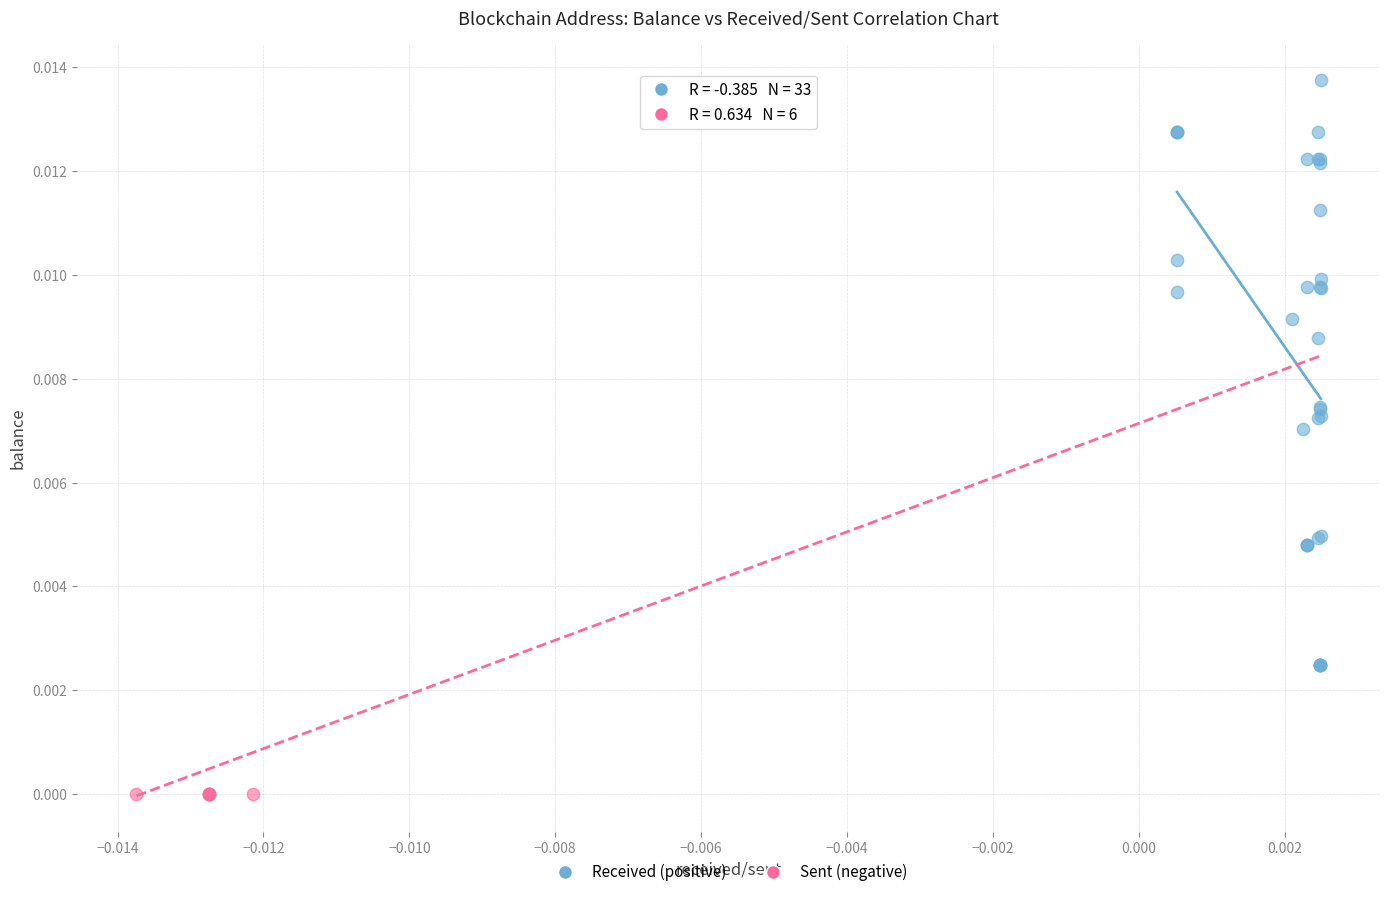

Which series contains the lowest Y value?

Sent (negative)